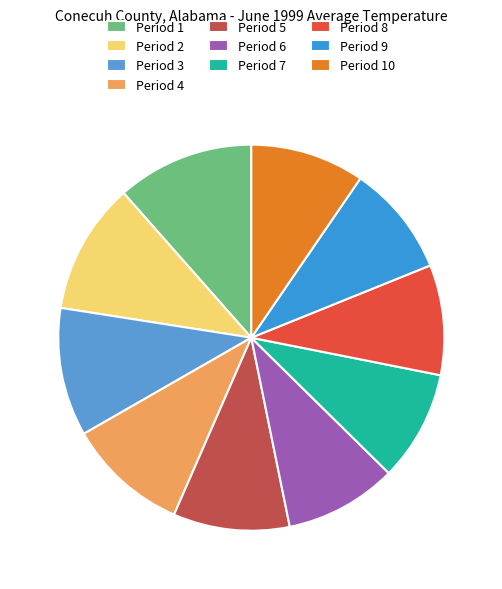

Rank the categories by value from lowest to highest.

Period 8, Period 7, Period 9, Period 6, Period 10, Period 5, Period 4, Period 3, Period 2, Period 1